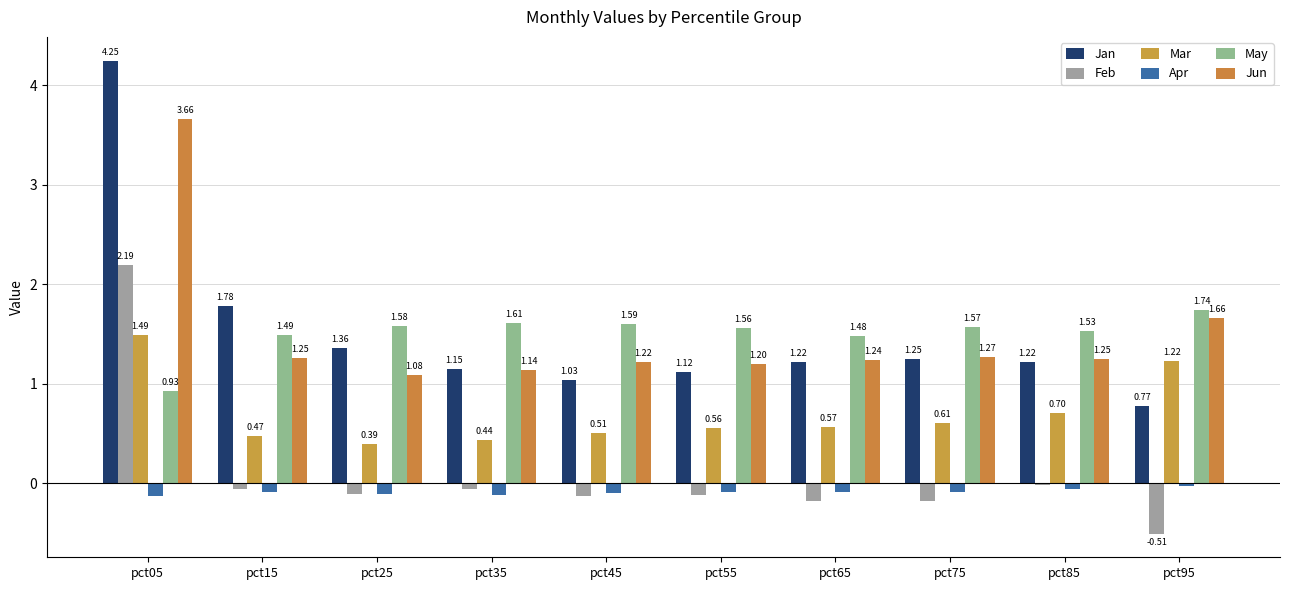

The Apr series shows -0.1 at pct85. True or false?

False